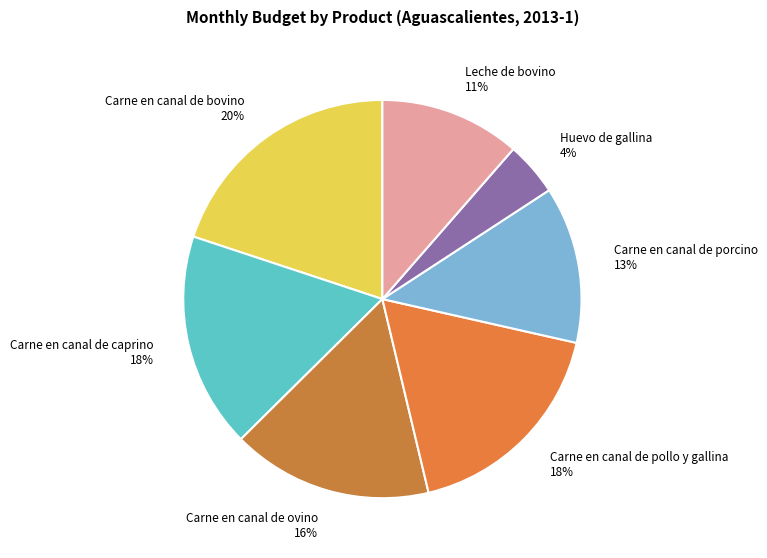

Is there a majority slice in this chart?

No